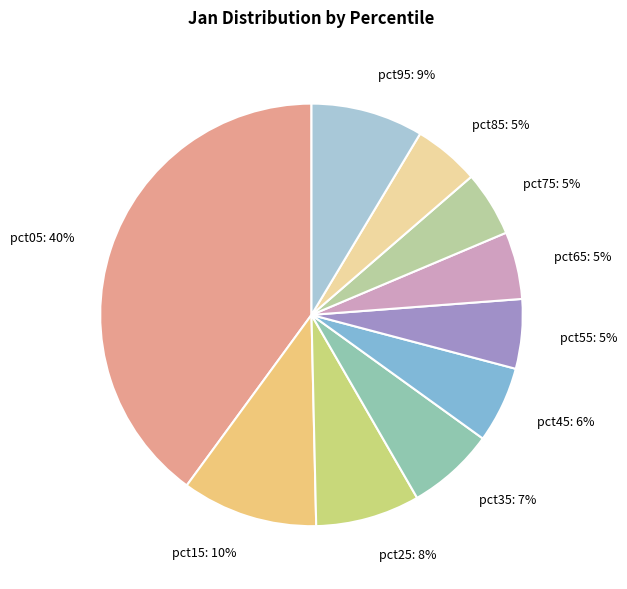

How many slices are in this pie chart?

10